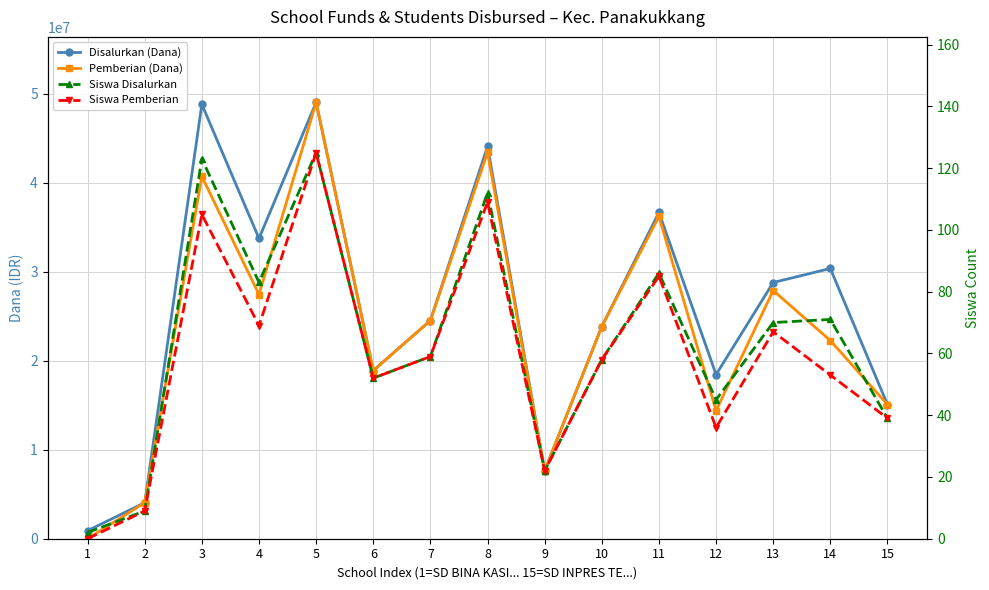

At 8, list the series in order from largest to smallest.

Disalurkan (Dana), Pemberian (Dana), Siswa Disalurkan, Siswa Pemberian